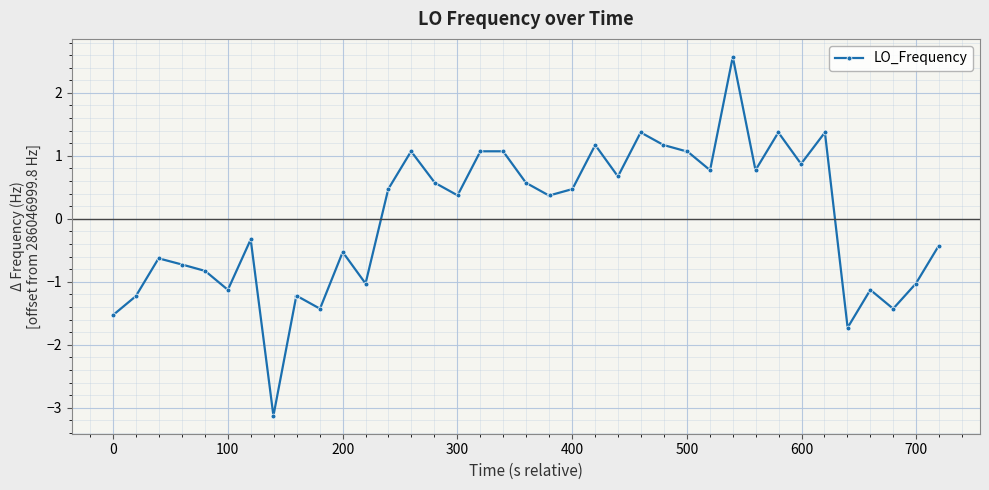

What is the minimum value shown in the chart?

-3.1